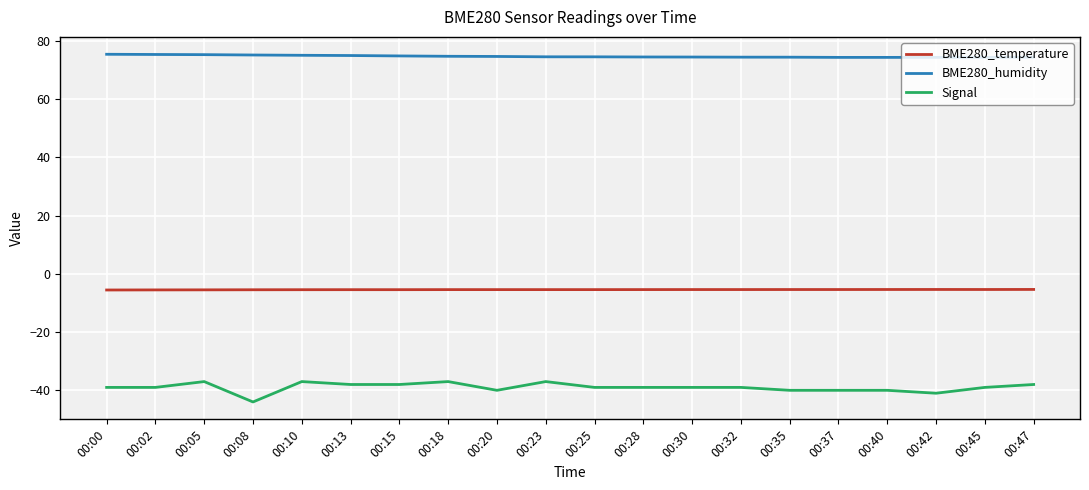

How many lines are shown in the chart?

3